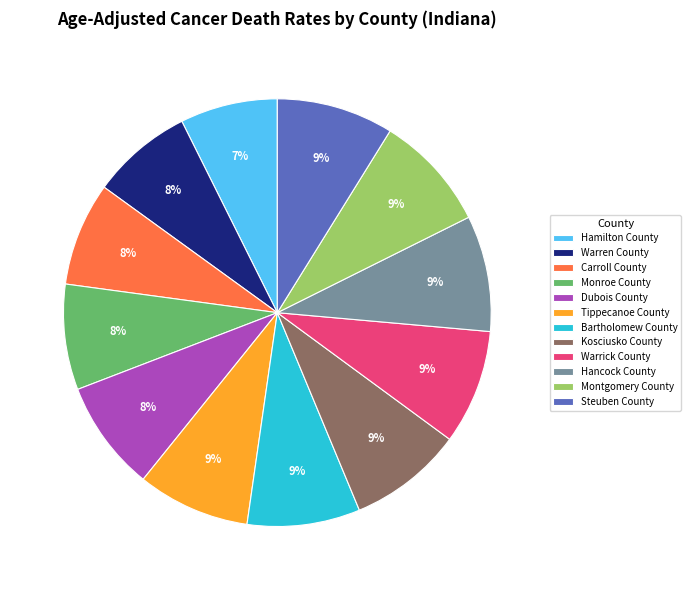

To the nearest percent, what is the average slice percentage?

8%